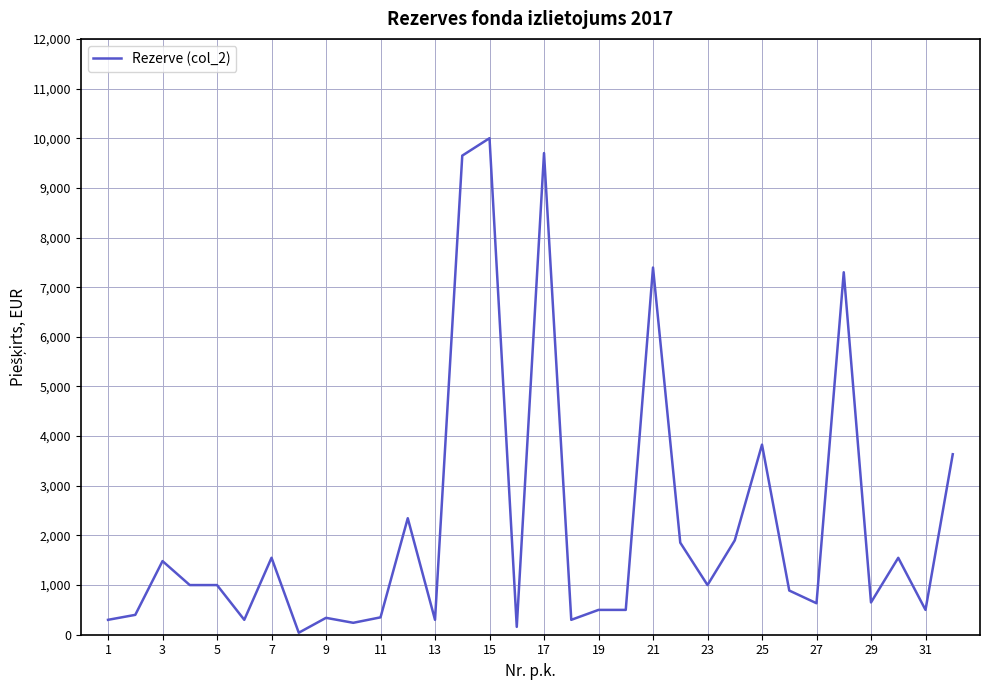

Is this an area chart (filled region under the line)?

No